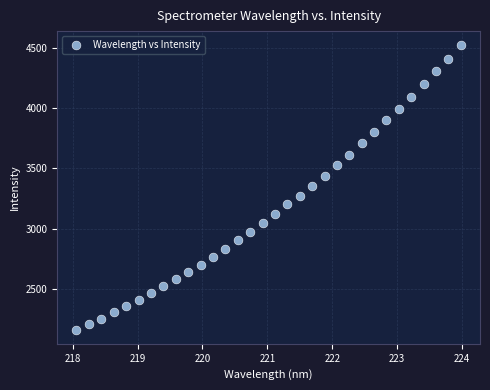

What is the range of Y values (max minus min)?

2356.2